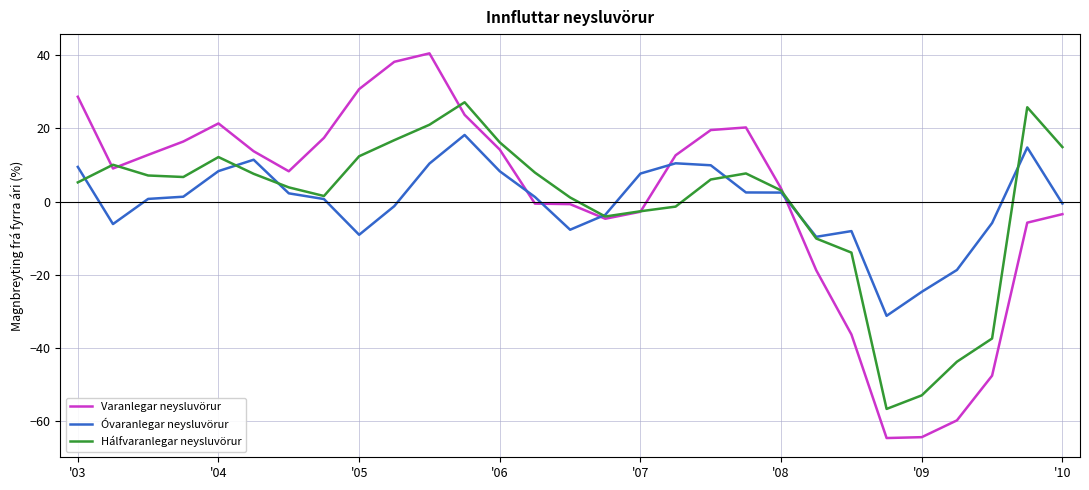

How many values in the Varanlegar neysluvörur series exceed 9?

15